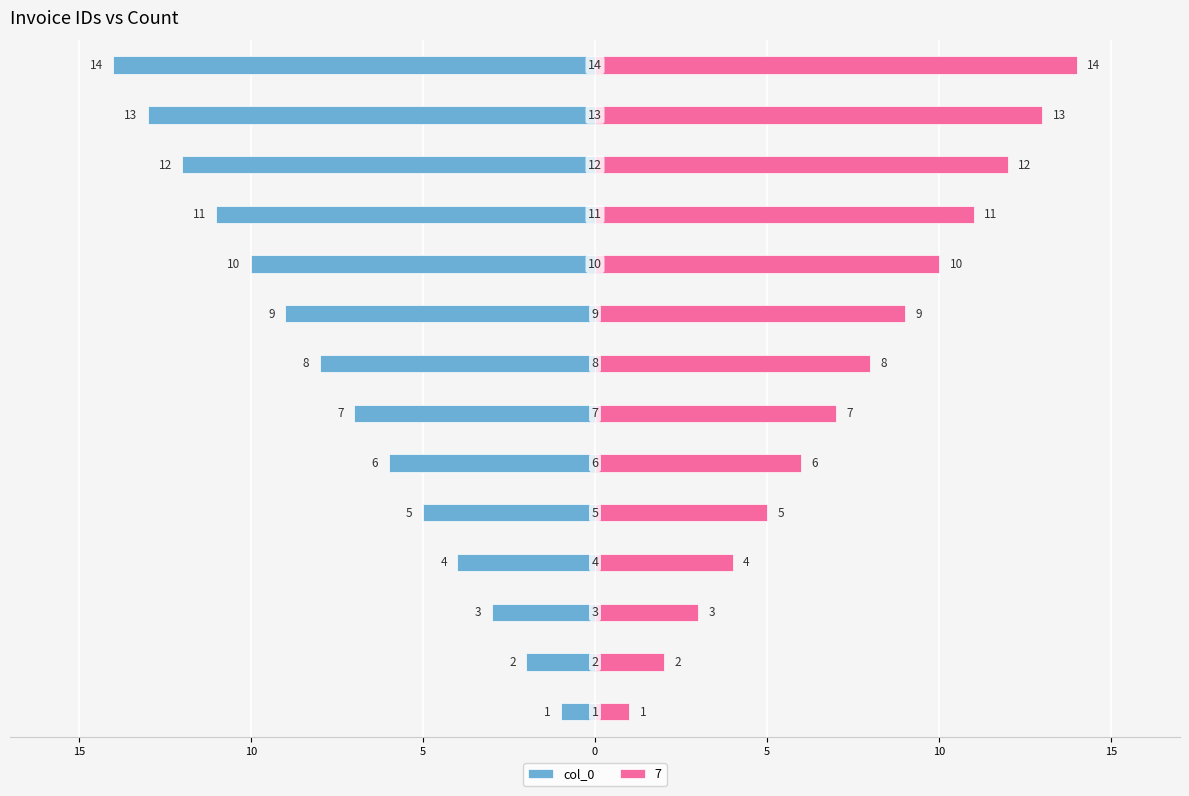

Which has a higher value, 7 or 10?

10